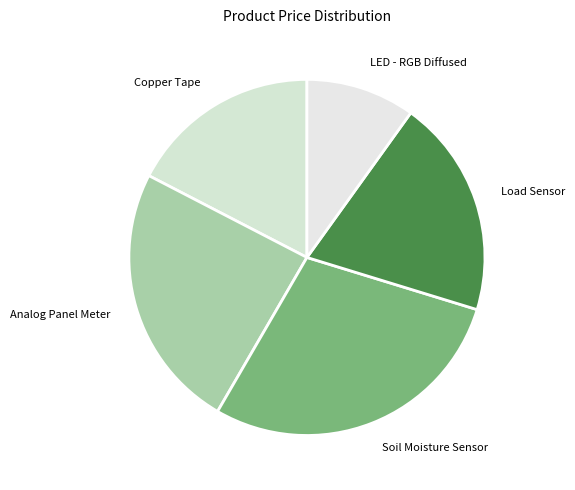

Rank the categories by value from highest to lowest.

Soil Moisture Sensor, Analog Panel Meter, Load Sensor, Copper Tape, LED - RGB Diffused